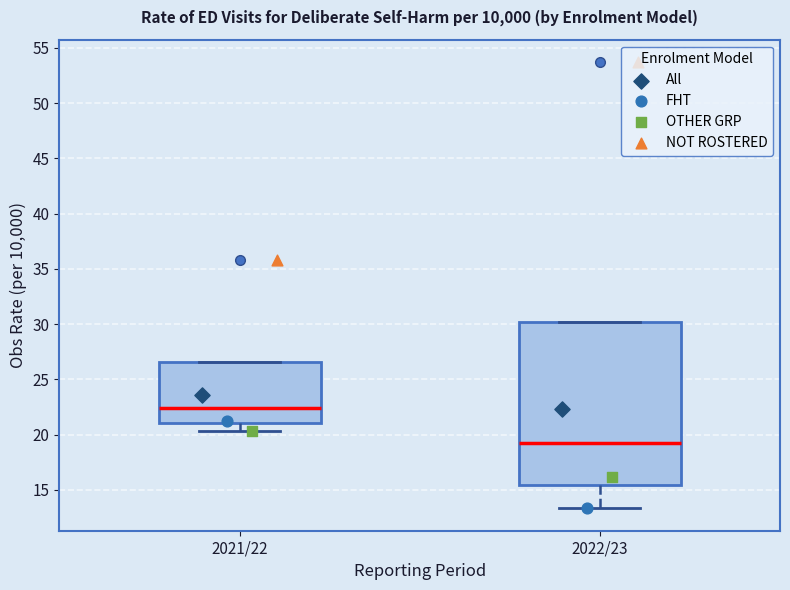

Reading left to right, transcribe this box plot: for each box, give where its median line is, the range the box spans, and where its two whiskers end, as read against the y-axis. The values are not printed on the chart, so give them approximately, as read against the axis.

2021/22: median 22.5, box 21.0 to 26.5, whiskers 20.5 to 26.5
2022/23: median 19.0, box 15.5 to 30.0, whiskers 13.5 to 30.0